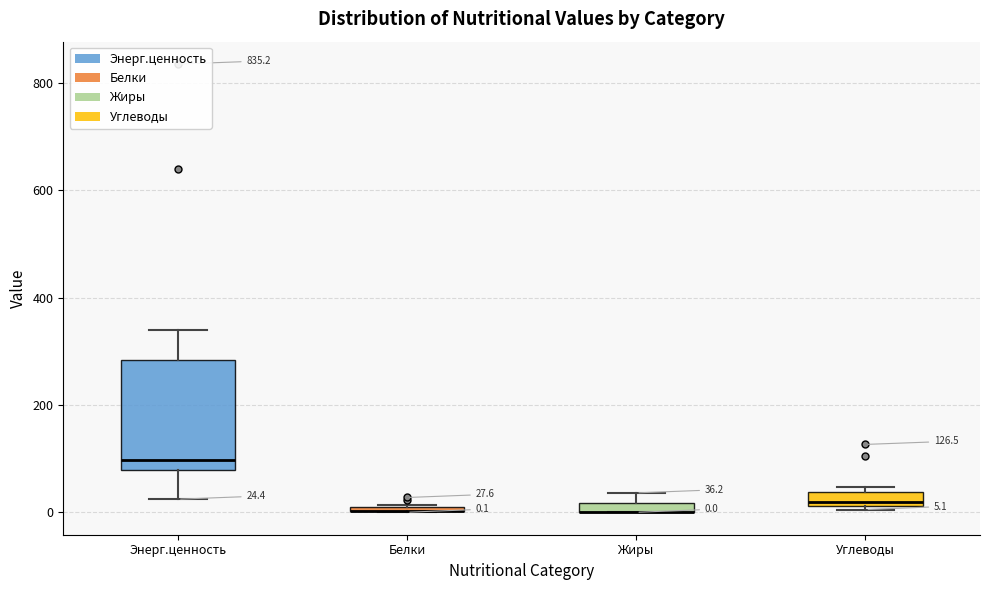

Which box is the tallest, from its lower edge to its upper edge?

Энерг.ценность